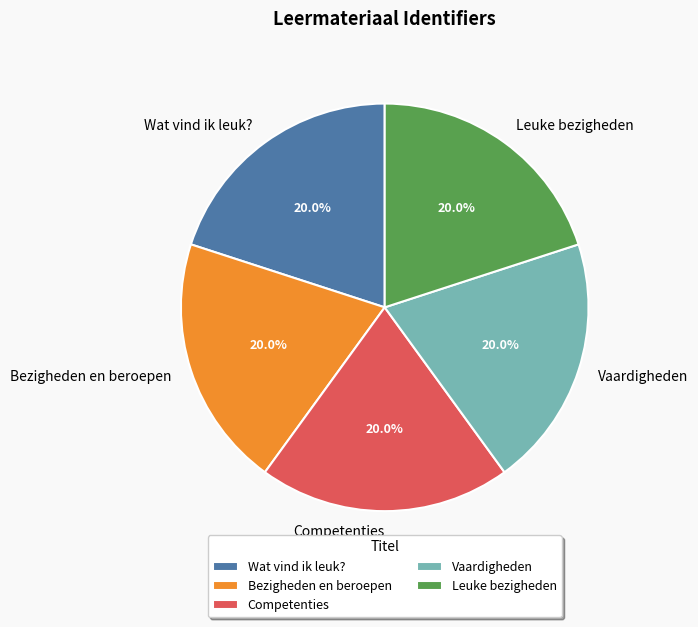

Does any single category account for the majority?

No